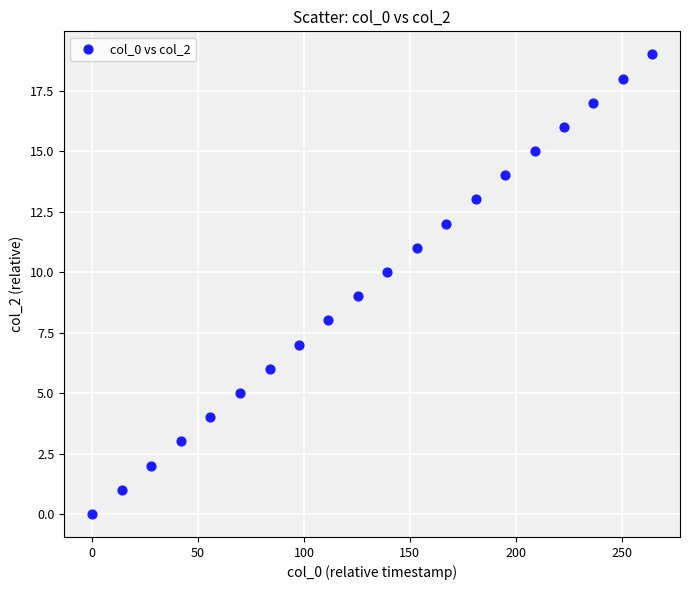

What is the range of Y values (max minus min)?

19